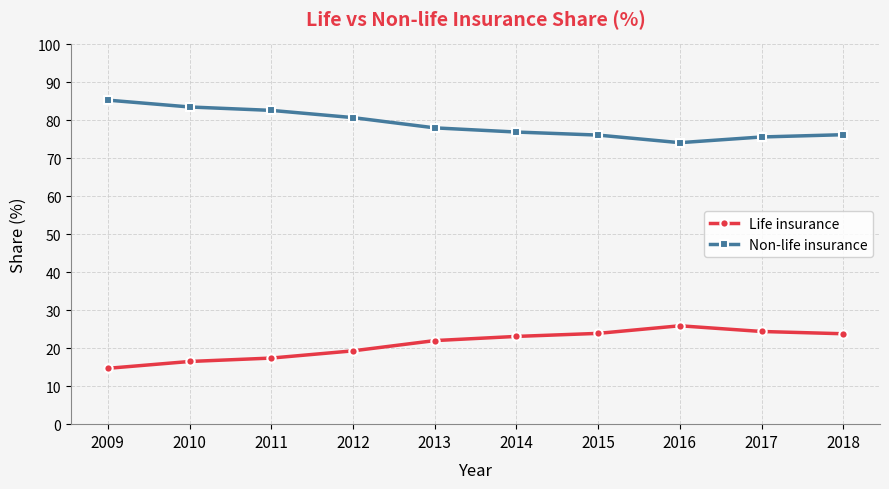

Rank the series at 2017 from highest to lowest value.

Non-life insurance, Life insurance